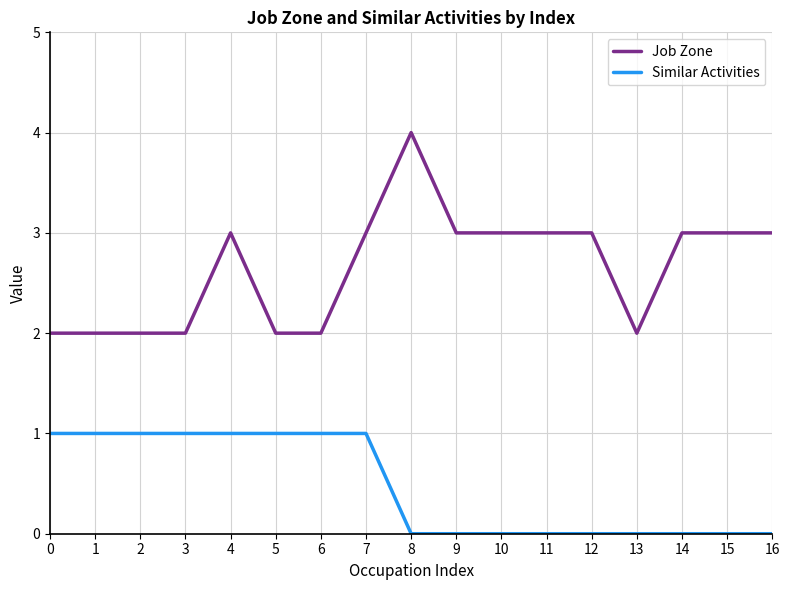

True or false: Similar Activities and Job Zone intersect in this chart.

False